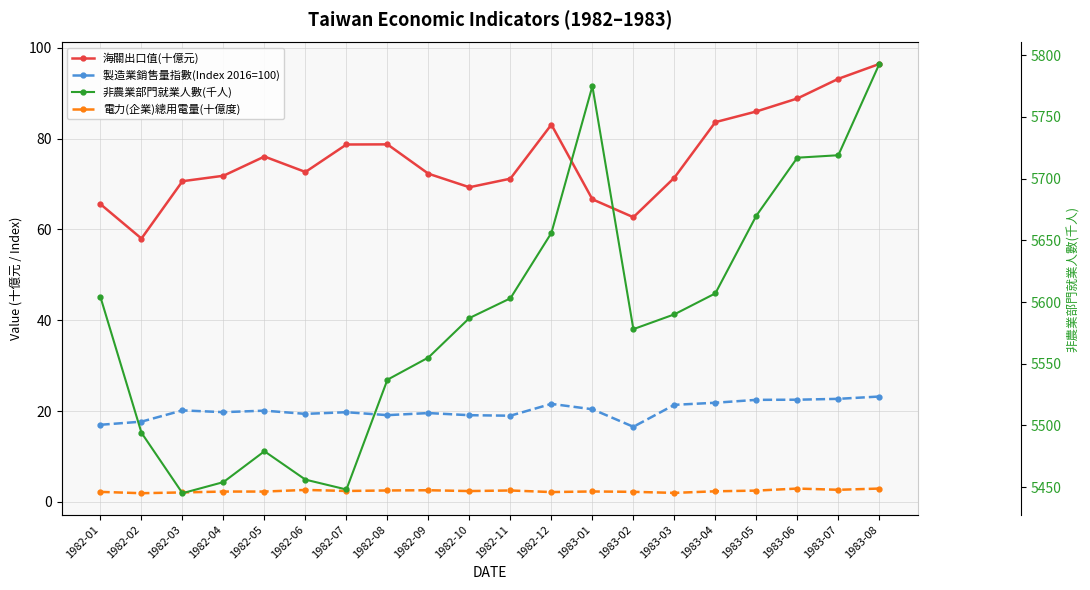

What value does the 非農業部門就業人數(千人) series have at 1982-08?

5537.0